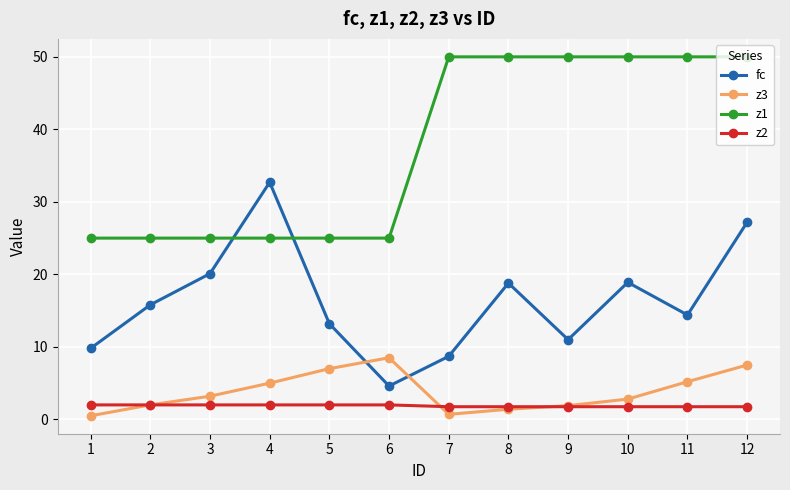

Is it true that z1 equals 24.3 at 10?

False